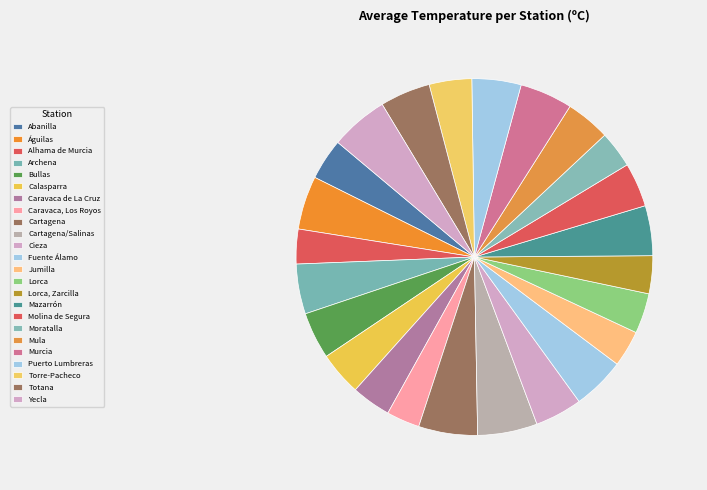

How many segments does this pie chart have?

24